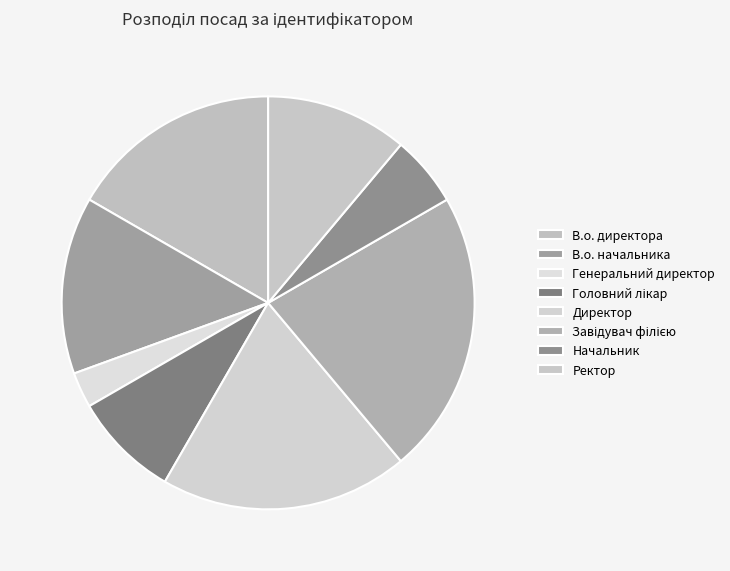

To the nearest percent, what percentage of the pie is В.о. начальника?

14%